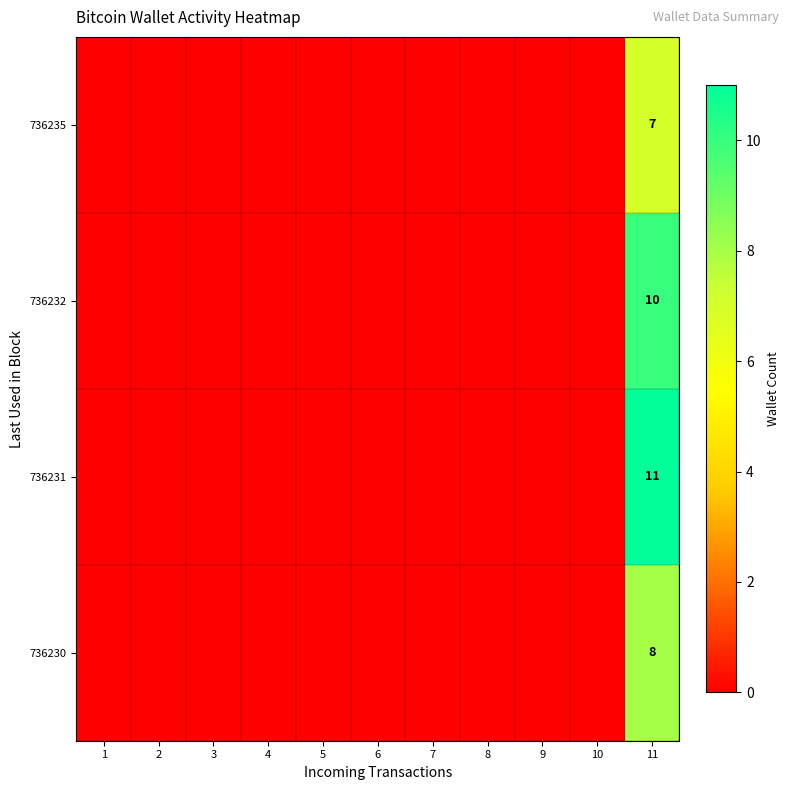

What is the spread (max minus min) of values at 11?

4